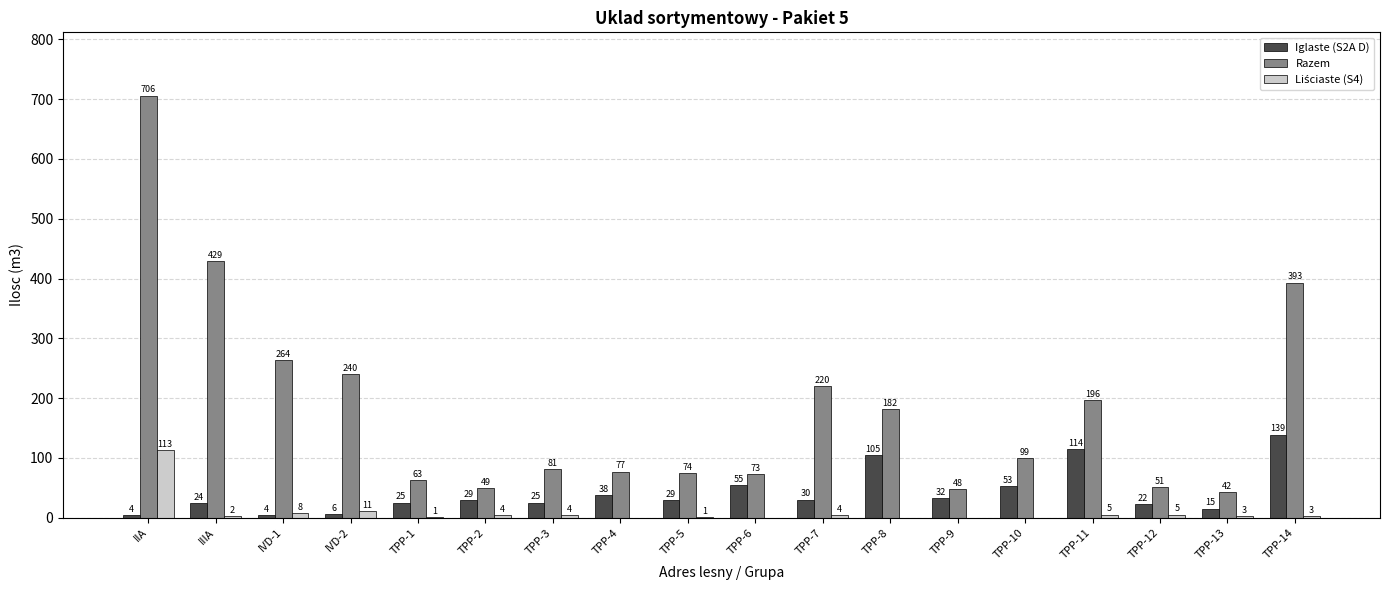

True or false: Iglaste (S2A D) has a value of 4 at IIA.

True